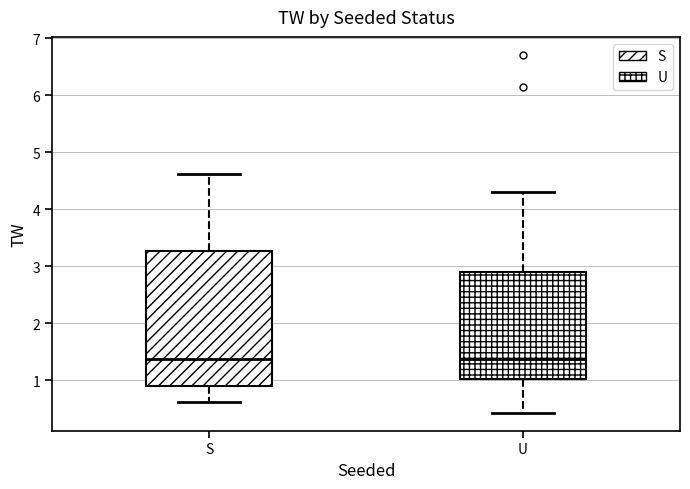

Reading left to right, read every box against the y-axis: the position of its median line, the range the box covers, and the ends of its whiskers. The values are not printed on the chart, so give them approximately, as read against the axis.

S: median 1.4, box 0.9 to 3.3, whiskers 0.6 to 4.6
U: median 1.4, box 1.0 to 2.9, whiskers 0.4 to 4.3